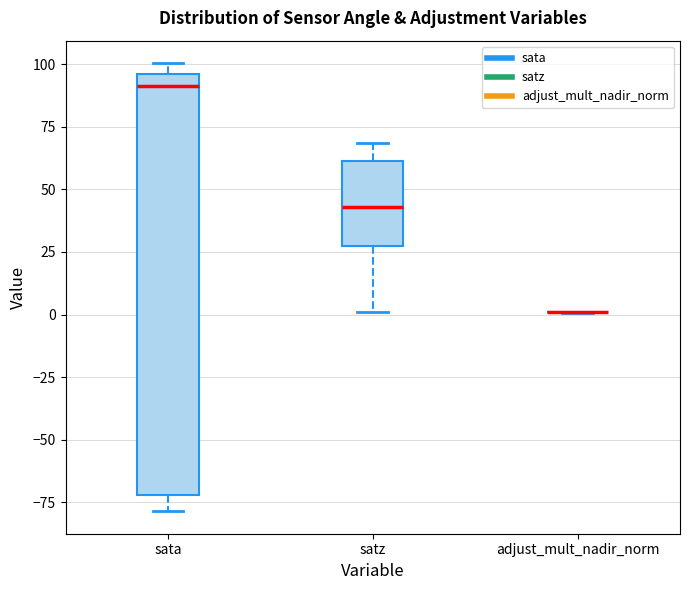

Reading left to right, read every box against the y-axis: the position of its median line, the range the box covers, and the ends of its whiskers. The values are not printed on the chart, so give them approximately, as read against the axis.

sata: median 90, box -70 to 95, whiskers -80 to 100
satz: median 45, box 30 to 60, whiskers 0 to 70
adjust_mult_nadir_norm: box collapsed to a line at 0, whiskers 0 to 0